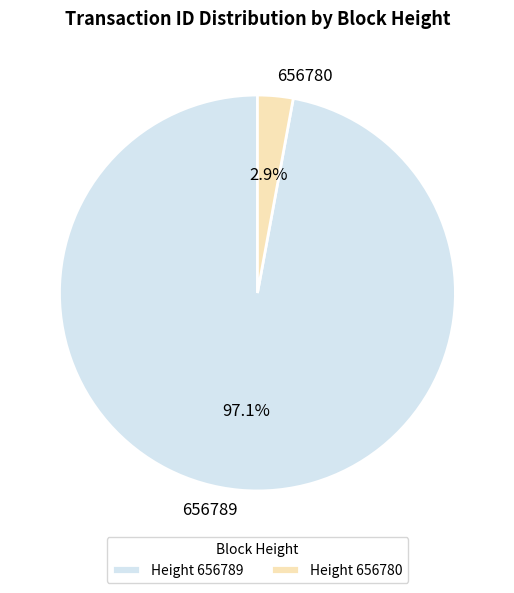

What portion of the pie excludes 656789?

2.9%